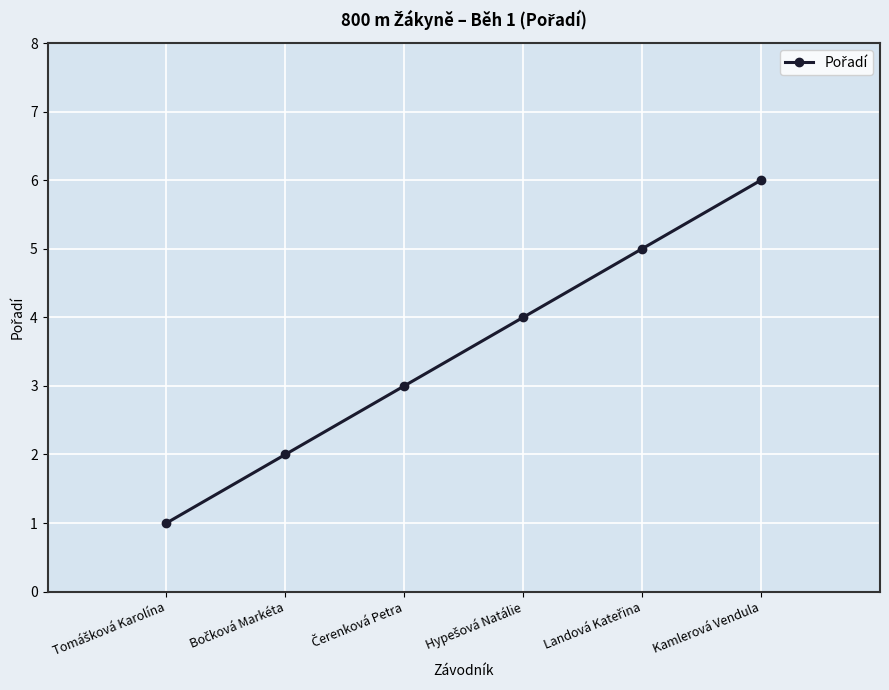

What is the difference between the maximum and second lowest values?

4